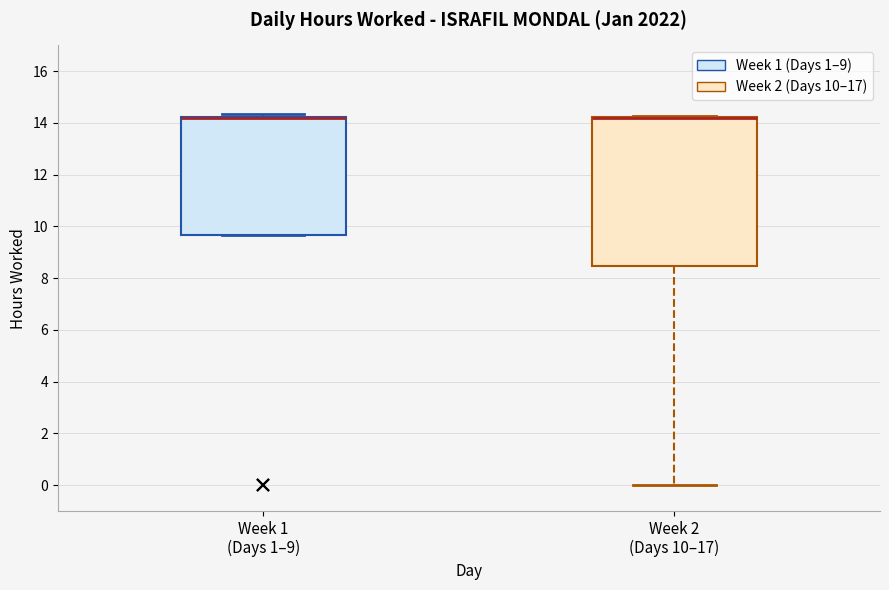

Comparing the boxes themselves (not the whiskers), which one is the tallest?

Week 2 (Days 10–17)